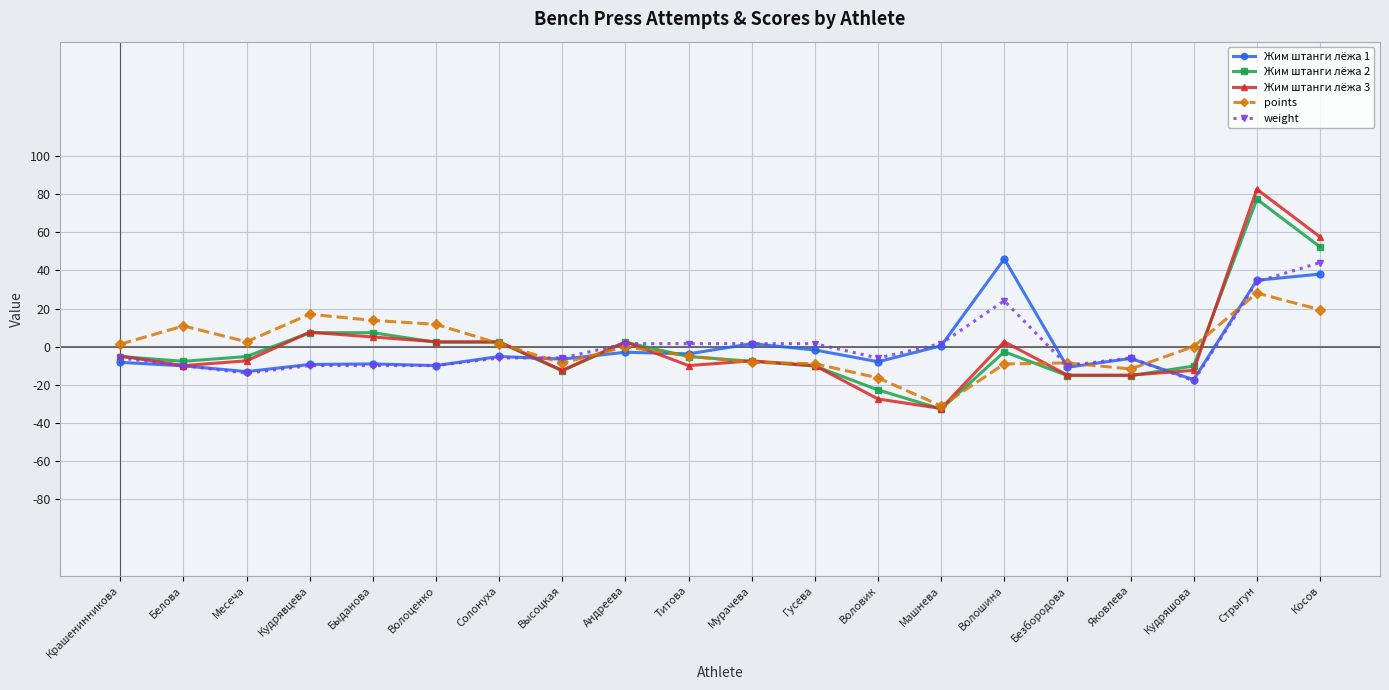

What position from the left is Стрыгун?

19